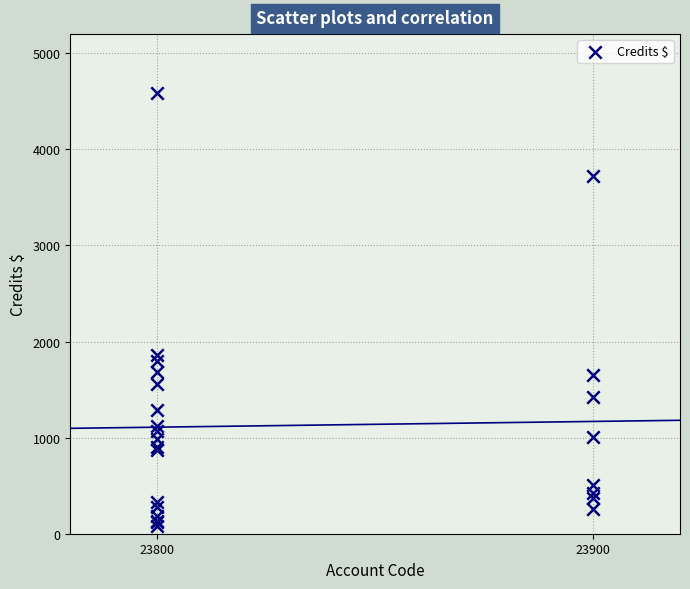

What Y value in the scatter plot is closest to 2333?

1862.8